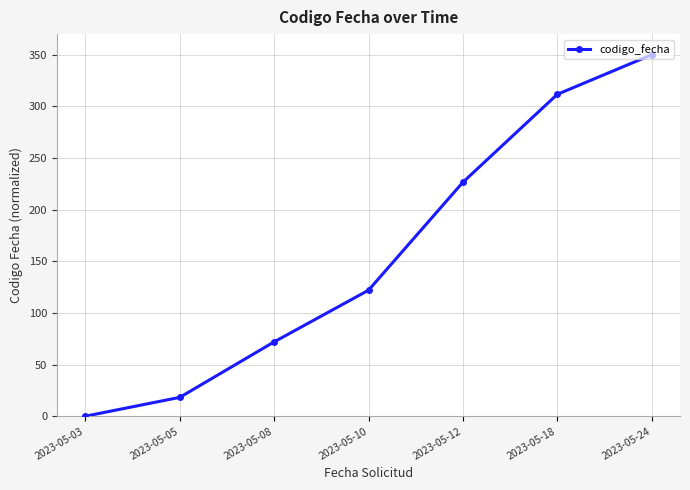

What is the change in value from 2023-05-08 to 2023-05-12?

+154.6